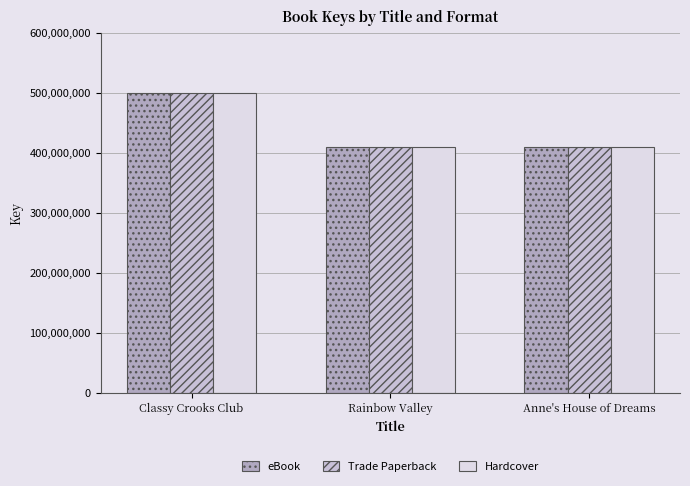

Is the value of eBook at Anne's House of Dreams greater than the value of Trade Paperback at Classy Crooks Club?

No